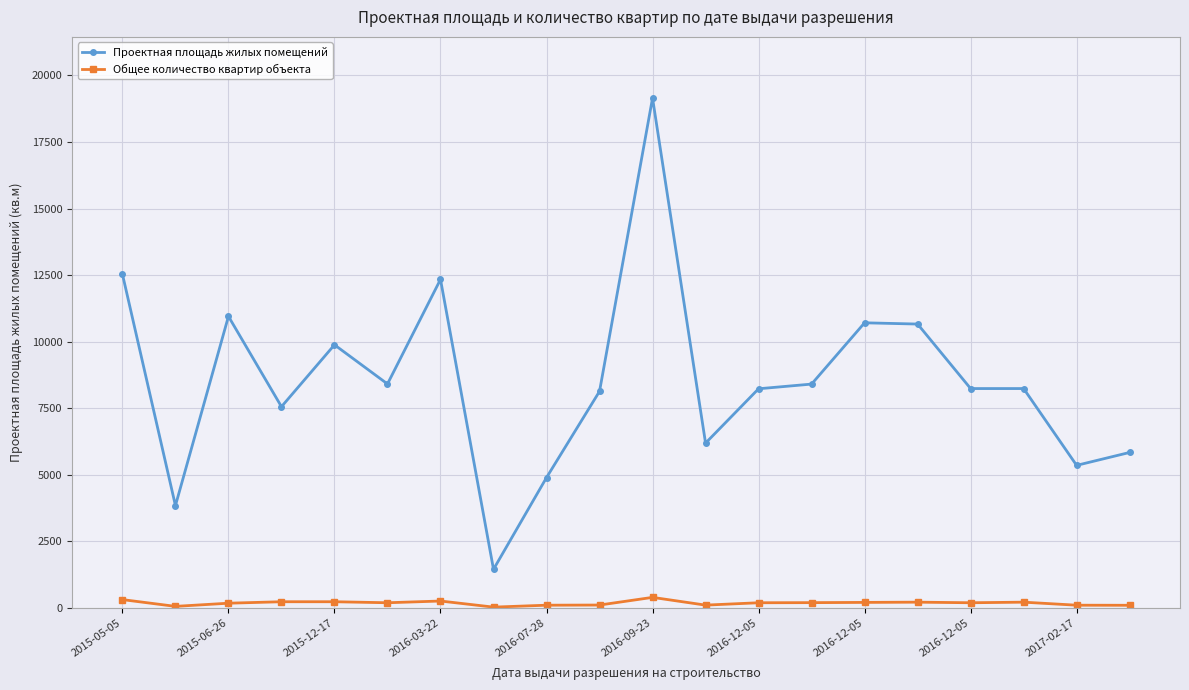

Which series has the widest spread of values?

Проектная площадь жилых помещений